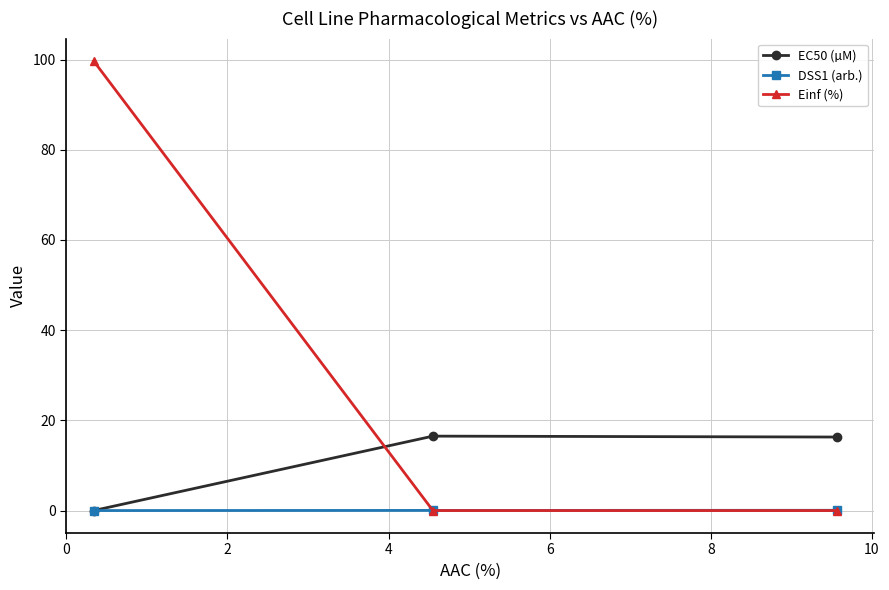

What is the greatest value displayed?

99.7